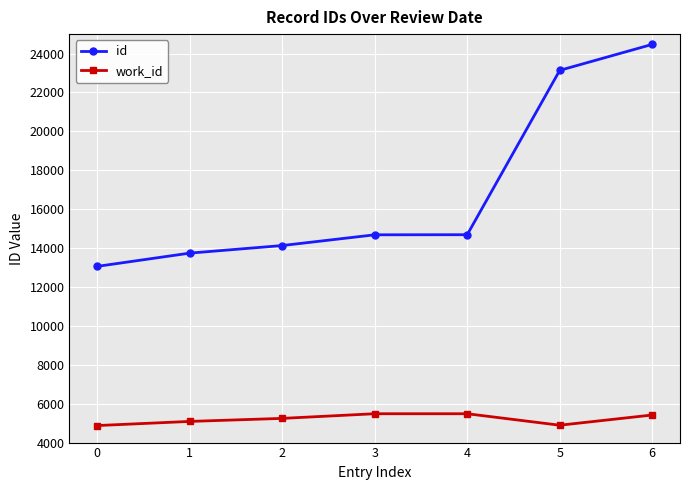

At which category does the chart reach its peak across all series?

6